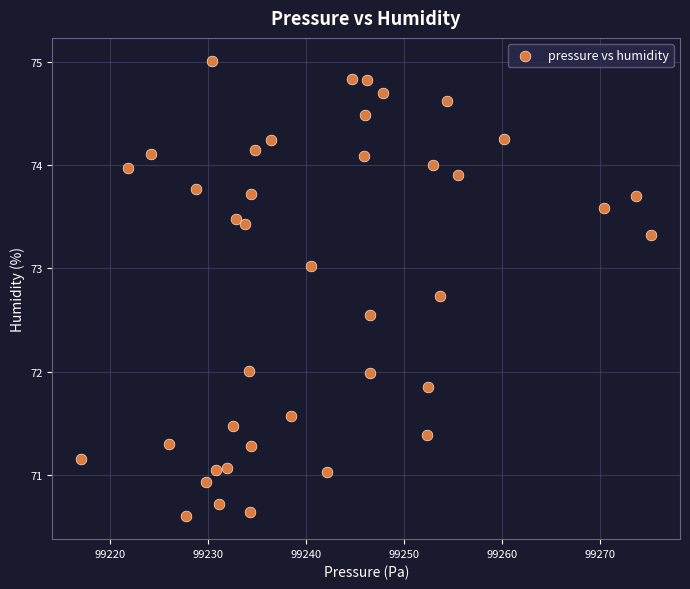

What is the range of Y values (max minus min)?

4.4